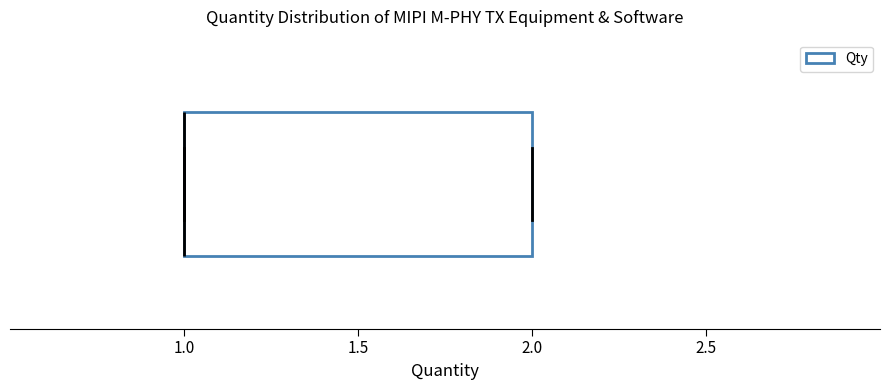

Where is the right edge of the box on the x-axis? The values are not printed on the chart, so give them approximately, as read against the axis.

2